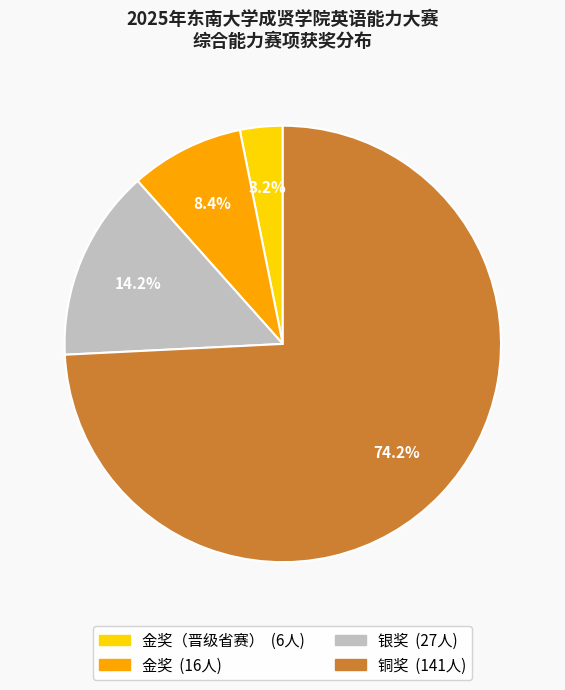

How many slices are in this pie chart?

4